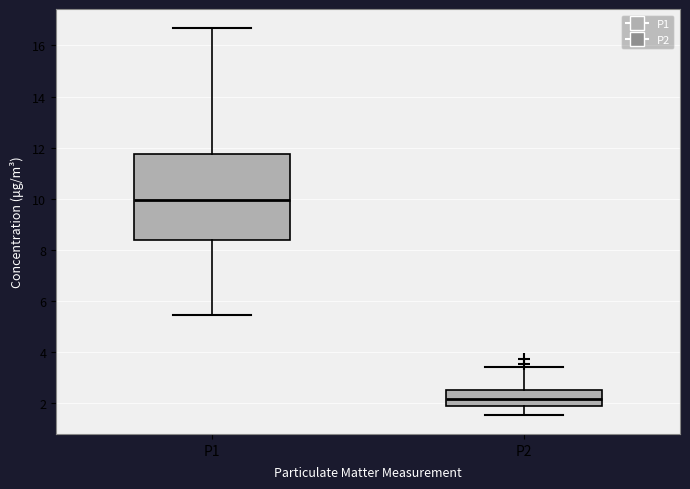

Comparing the boxes themselves (not the whiskers), which one is the tallest?

P1